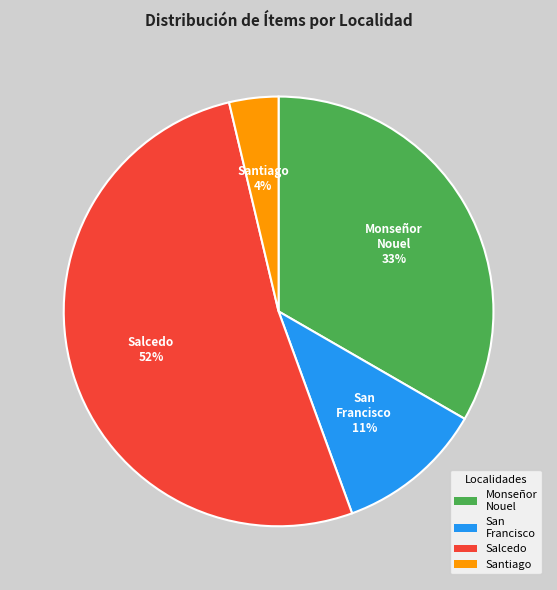

Count the number of slices in the pie.

4